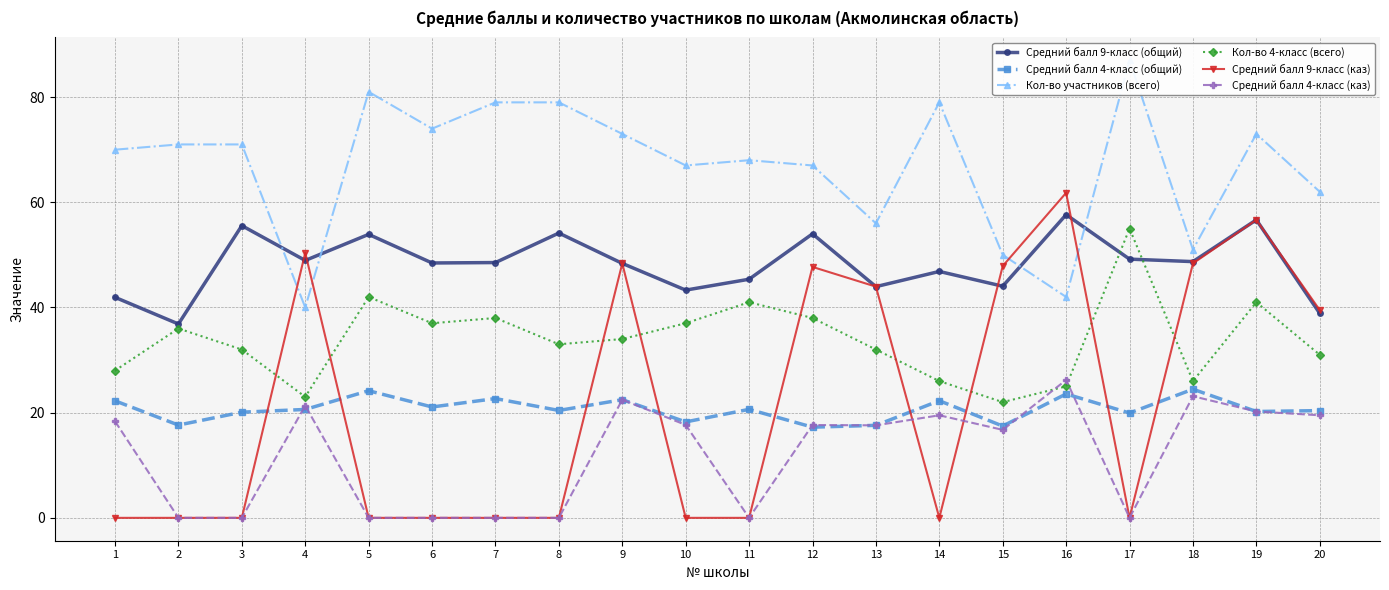

True or false: Средний балл 9-класс (каз) has a value of 44.0 at 13.

True